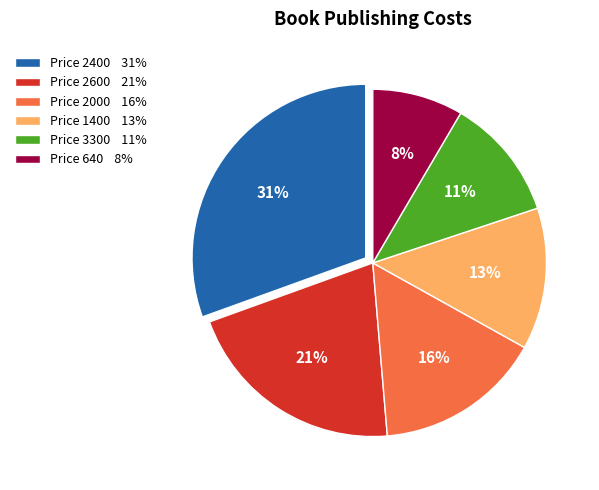

Is there any slice that represents more than half of the pie?

No